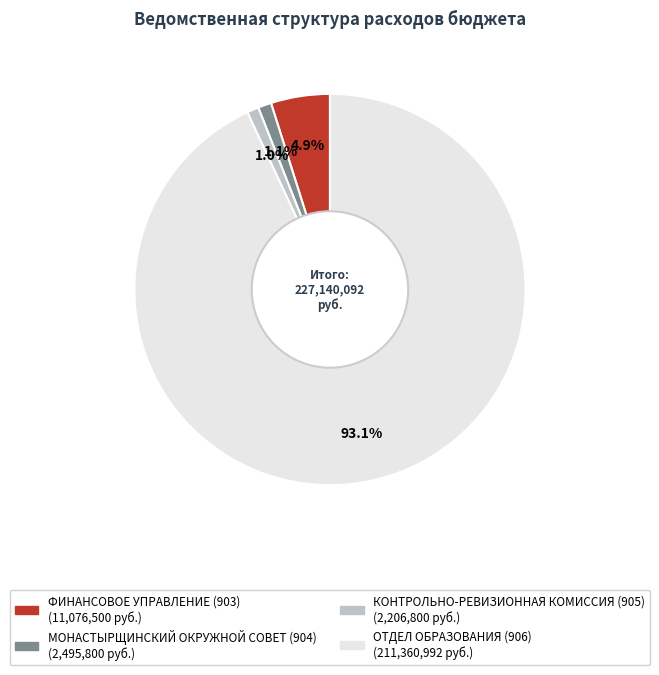

How many slices are in this pie chart?

4